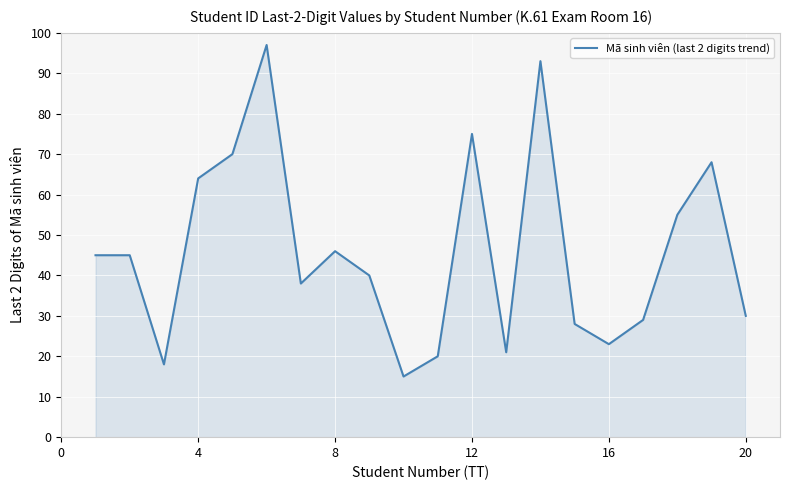

What is the greatest value displayed?

97